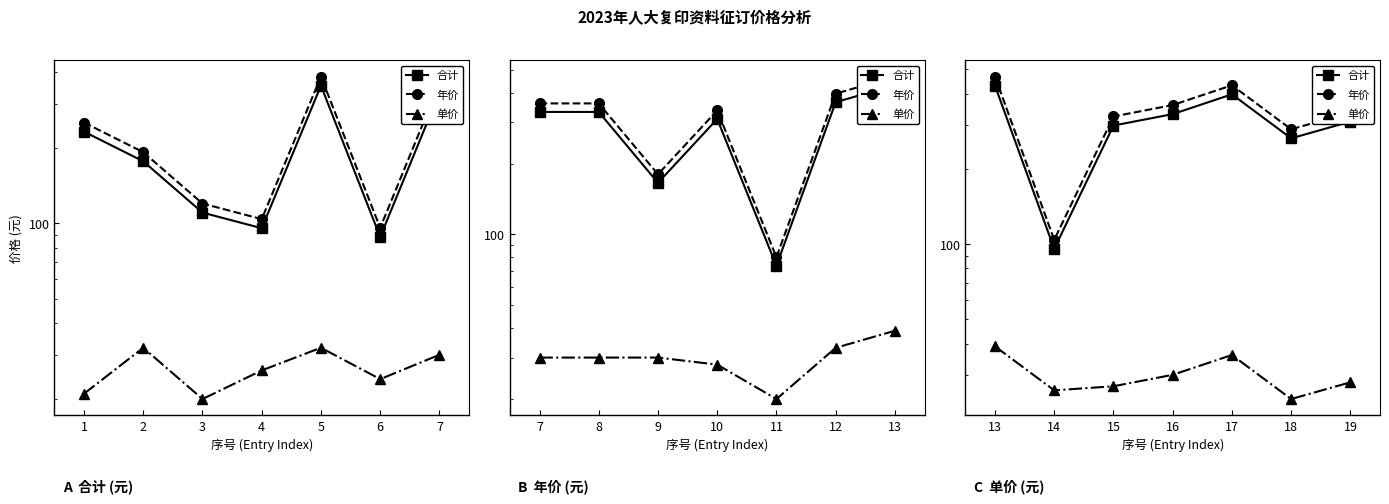

True or false: 年价 has more than 2 interior local peaks.

False